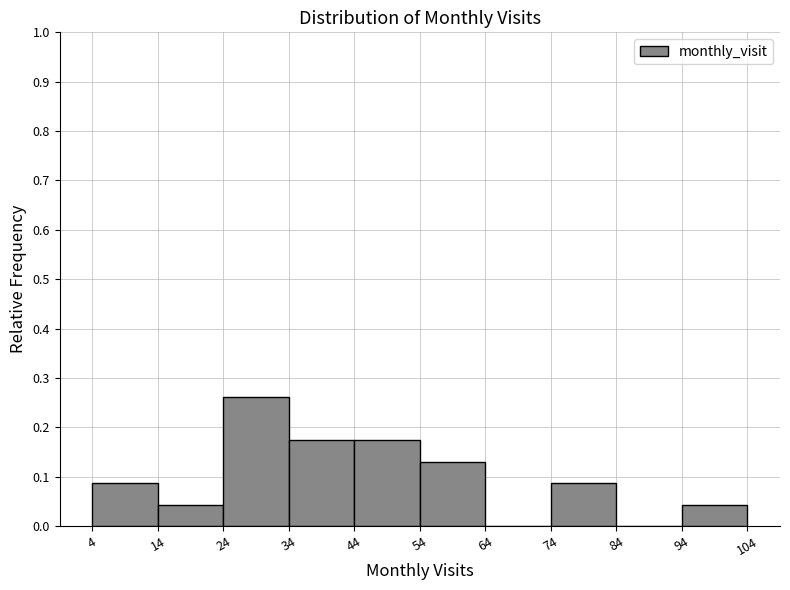

Reading left to right, list every bar in this chart as the range it spans on the x-axis followed by its height. The values are not printed on the chart, so give them approximately, as read against the axis.

4 to 14: 0.09
14 to 24: 0.04
24 to 34: 0.26
34 to 44: 0.17
44 to 54: 0.17
54 to 64: 0.13
64 to 74: 0
74 to 84: 0.09
84 to 94: 0
94 to 104: 0.04